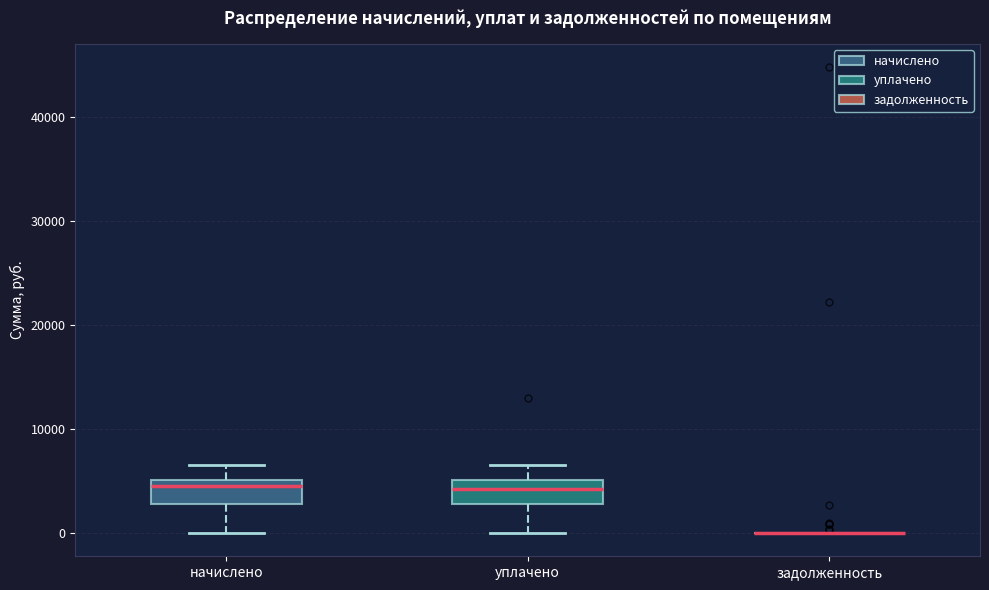

Reading left to right, read every box against the y-axis: the position of its median line, the range the box covers, and the ends of its whiskers. The values are not printed on the chart, so give them approximately, as read against the axis.

начислено: median 5000 (just below the box's upper edge), box 3000 to 5000, whiskers 0 to 7000
уплачено: median 4000, box 3000 to 5000, whiskers 0 to 7000
задолженность: box collapsed to a line at 0, whiskers 0 to 0